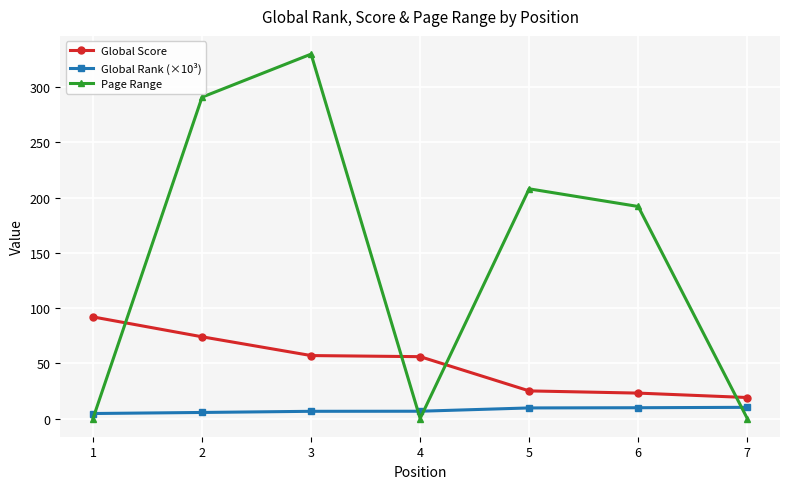

At 6, list the series in order from smallest to largest.

Global Rank (×10³), Global Score, Page Range